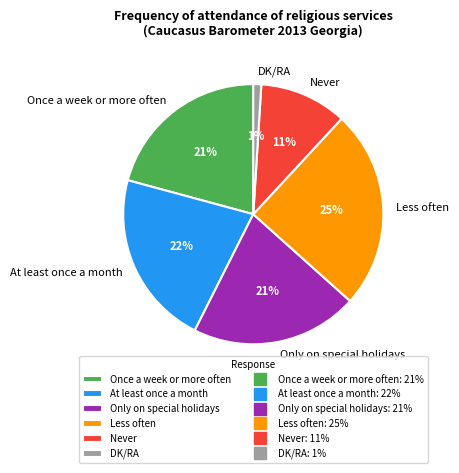

Approximately how many times larger is the value at At least once a month compared to DK/RA?

22.0